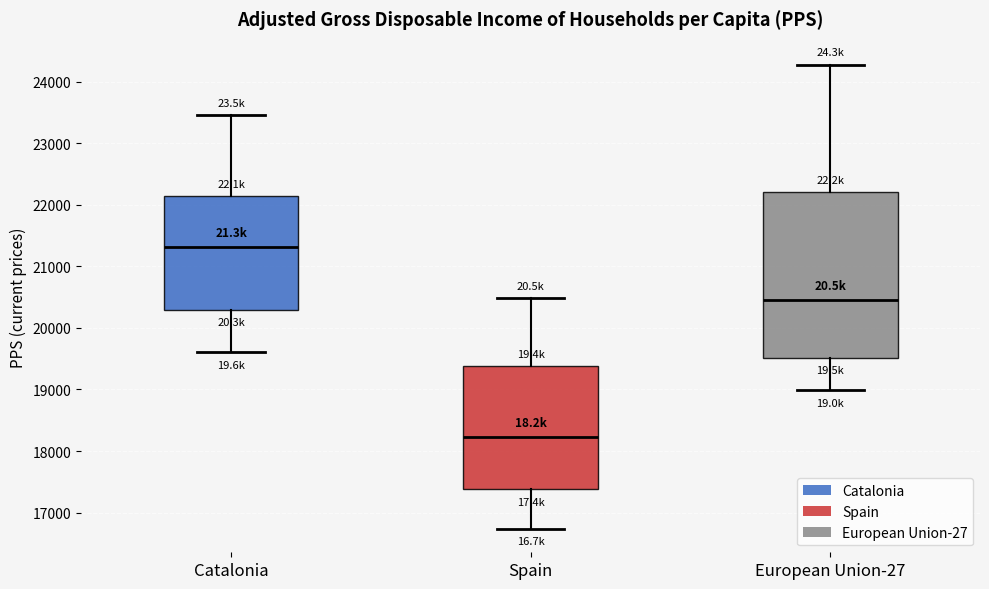

Where does the upper whisker of the box for Catalonia end on the y-axis? The values are not printed on the chart, so give them approximately, as read against the axis.

23500